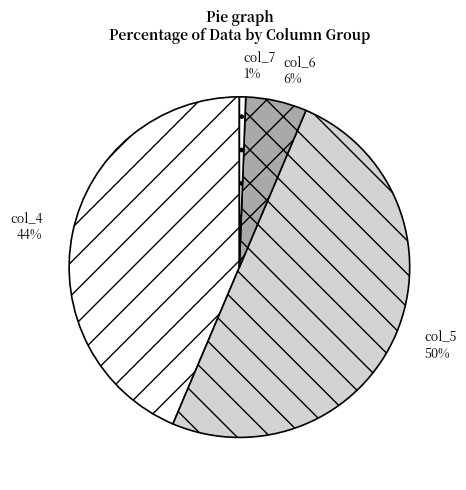

What is the largest slice in the pie chart?

col_5